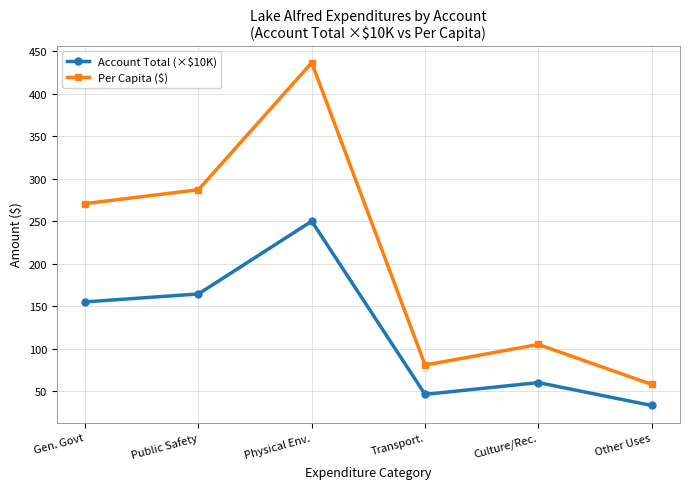

True or false: Account Total (×$10K) and Per Capita ($) cross at least once.

False